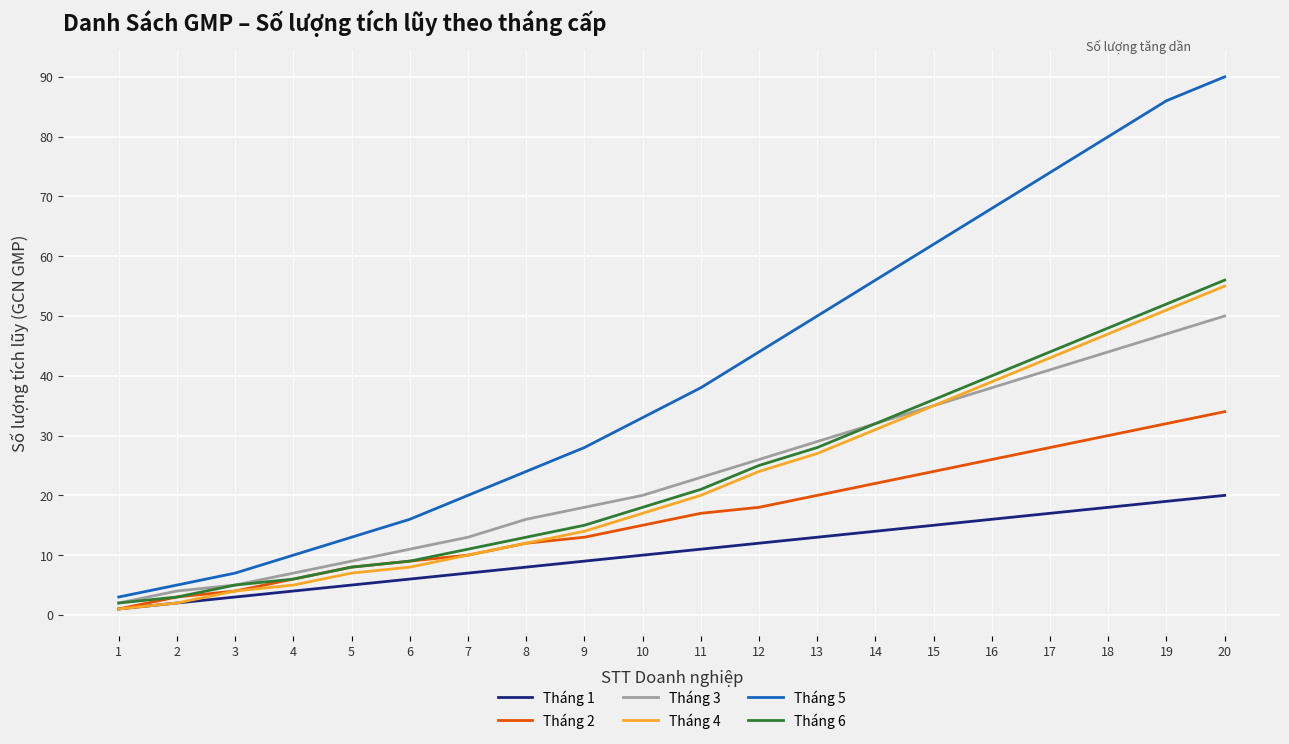

At which category is the sum across all series the highest?

20